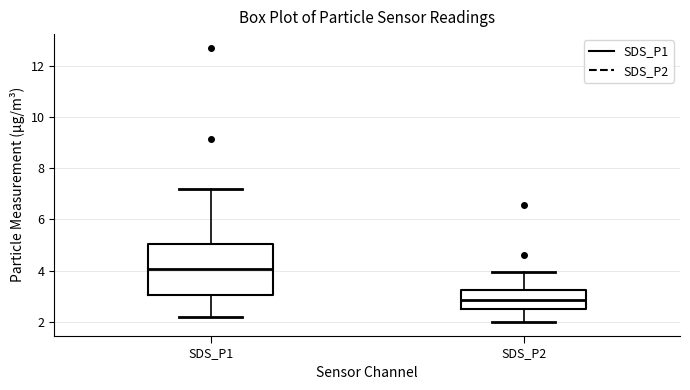

Reading left to right, read every box against the y-axis: the position of its median line, the range the box covers, and the ends of its whiskers. The values are not printed on the chart, so give them approximately, as read against the axis.

SDS_P1: median 4.0, box 3.0 to 5.0, whiskers 2.2 to 7.2
SDS_P2: median 2.8, box 2.4 to 3.2, whiskers 2.0 to 4.0